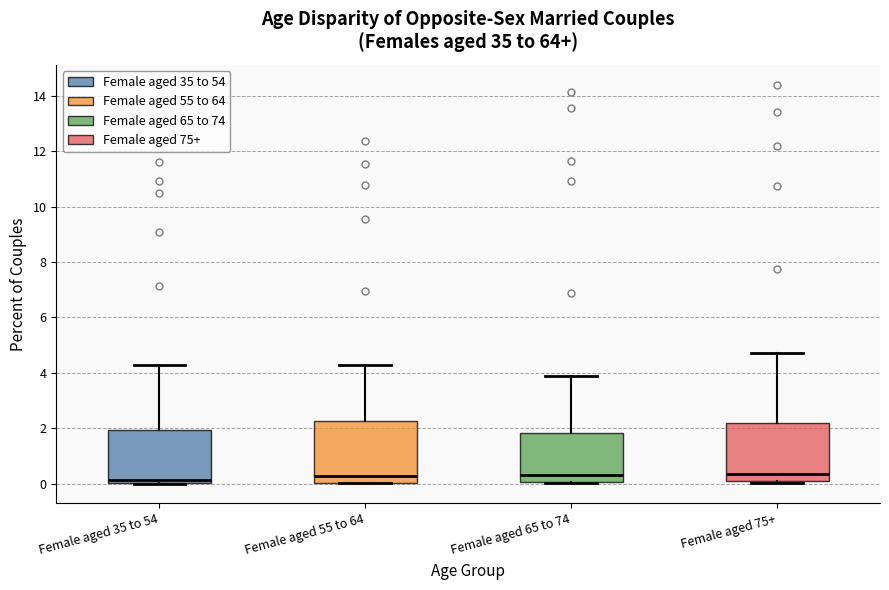

Reading left to right, read every box against the y-axis: the position of its median line, the range the box covers, and the ends of its whiskers. The values are not printed on the chart, so give them approximately, as read against the axis.

Female aged 35 to 54: median 0.2, box 0.0 to 2.0, whiskers 0.0 to 4.2
Female aged 55 to 64: median 0.2, box 0.0 to 2.2, whiskers 0.0 to 4.2
Female aged 65 to 74: median 0.4, box 0.0 to 1.8, whiskers 0.0 to 3.8
Female aged 75+: median 0.4, box 0.0 to 2.2, whiskers 0.0 (just below the box's lower edge) to 4.8